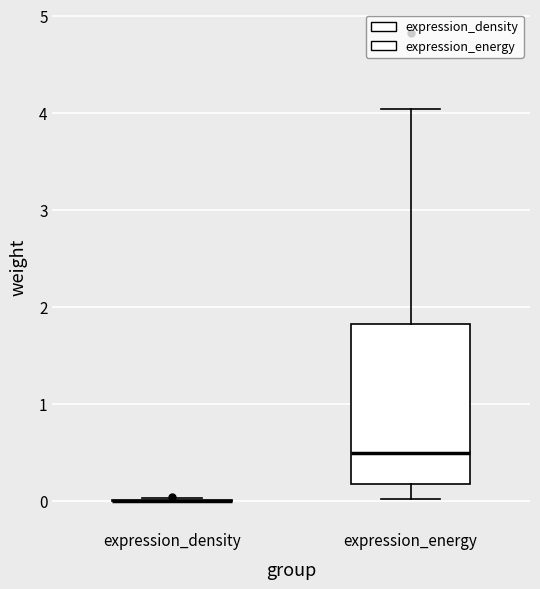

Reading left to right, read every box against the y-axis: the position of its median line, the range the box covers, and the ends of its whiskers. The values are not printed on the chart, so give them approximately, as read against the axis.

expression_density: box collapsed to a line at 0.0, whiskers 0.0 to 0.0
expression_energy: median 0.5, box 0.2 to 1.8, whiskers 0.0 to 4.0